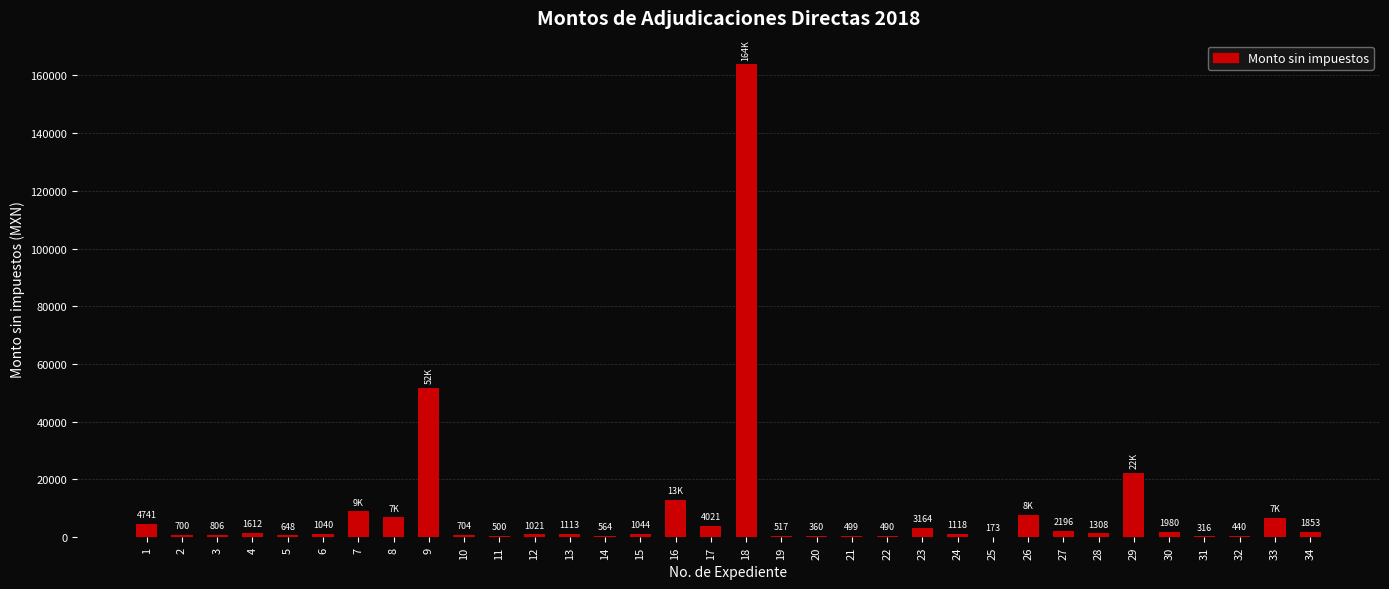

What is the maximum value shown in the chart?

163846.8